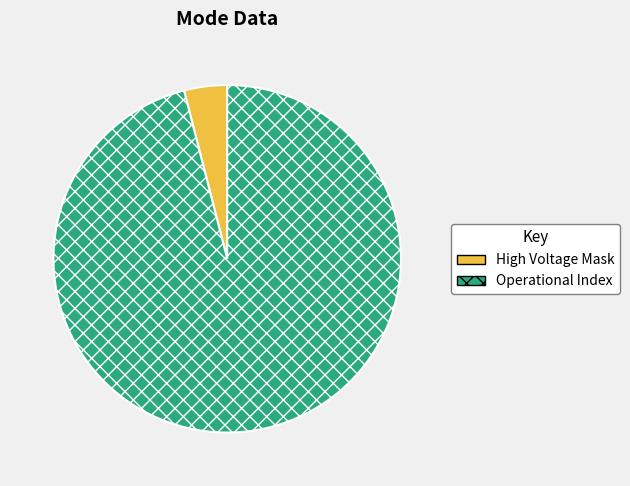

Combined, do Operational Index and High Voltage Mask account for over 50%?

Yes